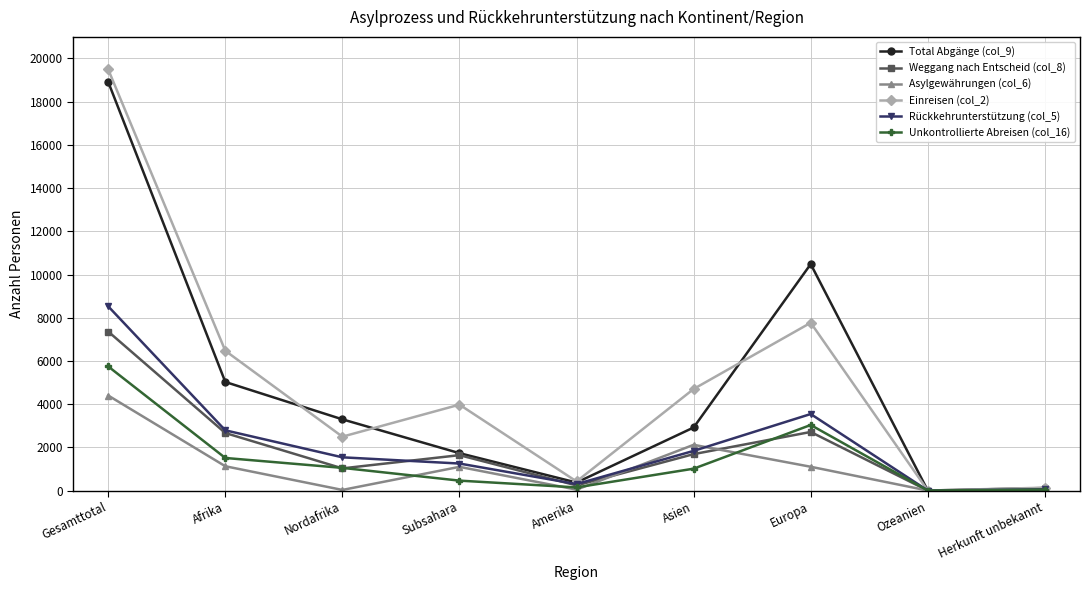

Which series has the largest range (max minus min)?

Einreisen (col_2)